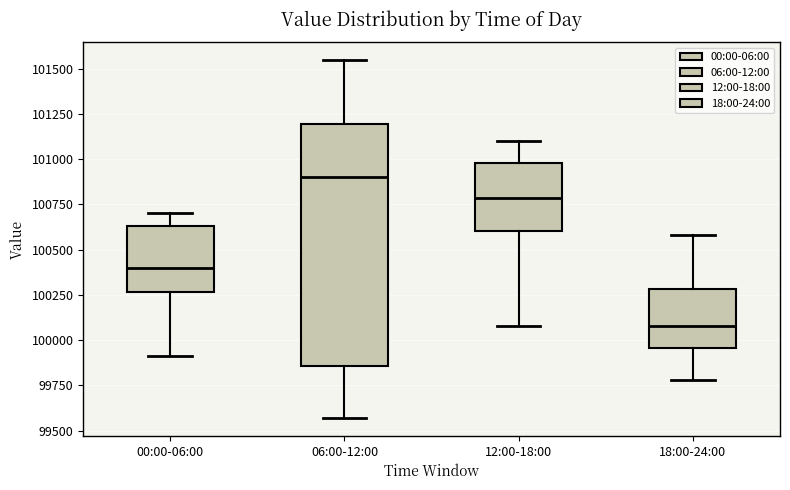

Which box is the tallest, from its lower edge to its upper edge?

06:00-12:00